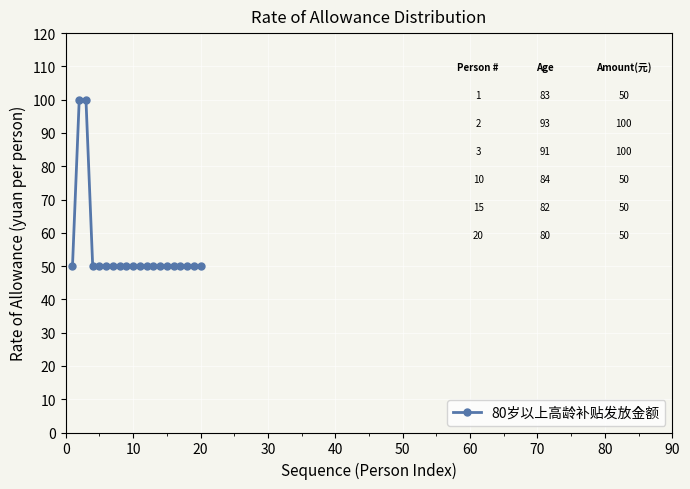

What is the difference between the maximum and minimum values?

50